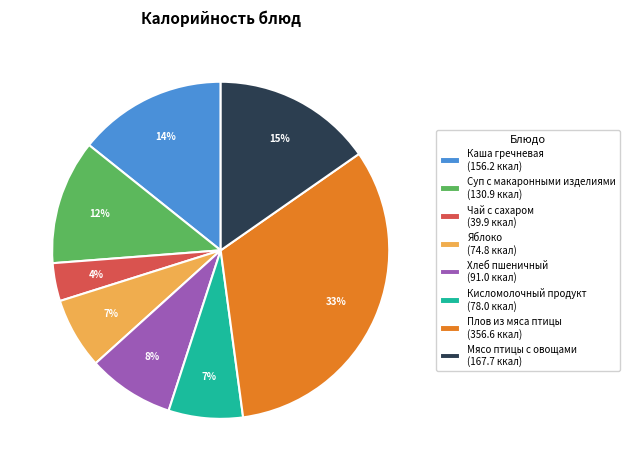

To the nearest percent, what is the difference between the largest and smallest slice percentages?

29%